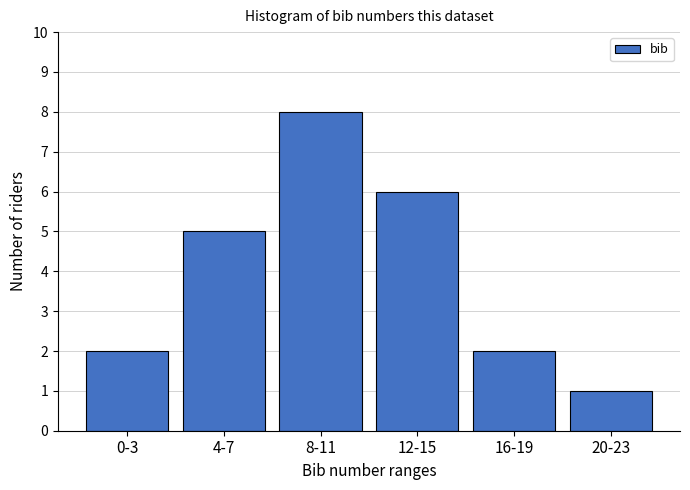

Reading left to right, list all the values displayed in this chart.

2	5	8	6	2	1